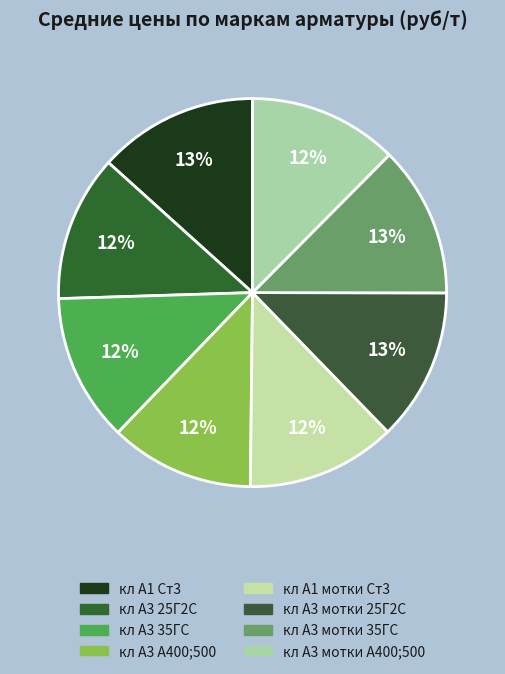

Is кл А3 мотки 35ГС the majority of the pie?

No